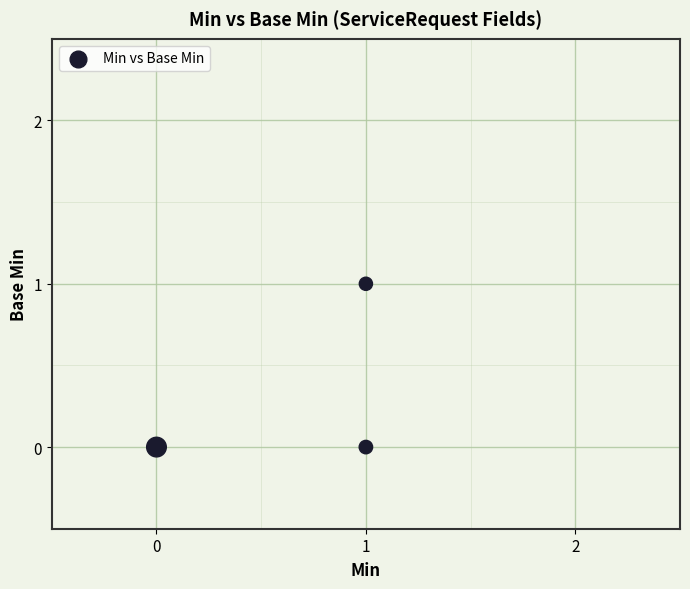

List the coordinates of all points as (X, Y) pairs, reading left to right.

(0, 0)  (1, 0)  (1, 1)